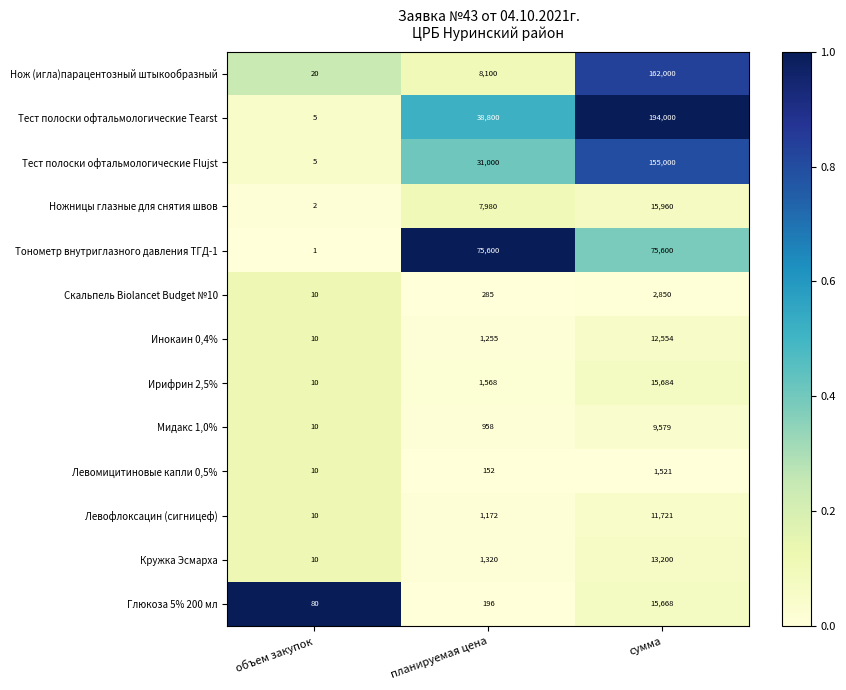

What is the total value across all series at объем закупок?

183